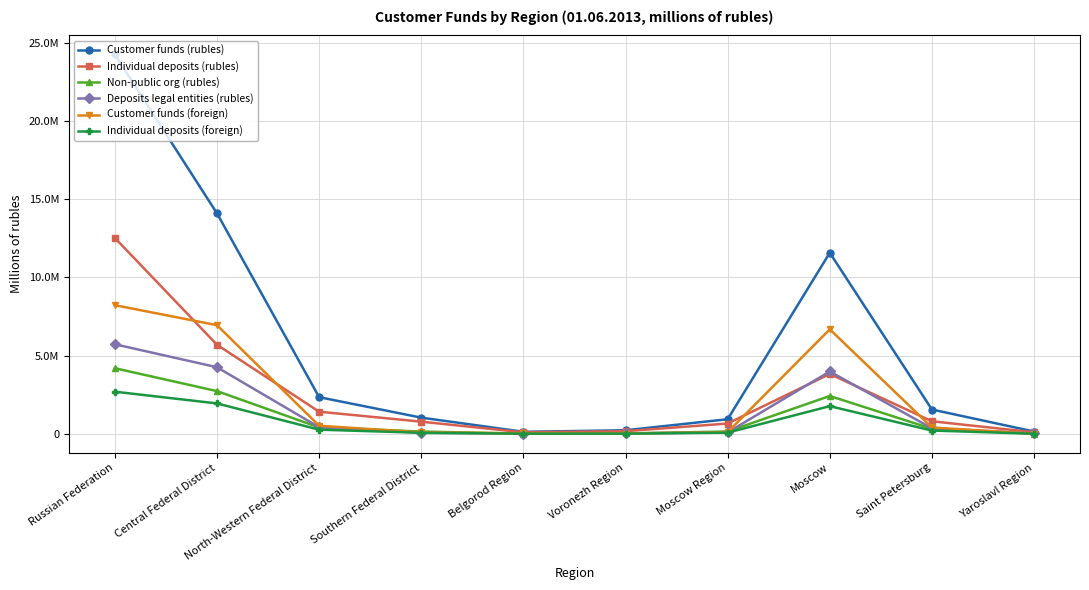

In Individual deposits (rubles), how many points are higher than both neighbors (excluding endpoints)?

1